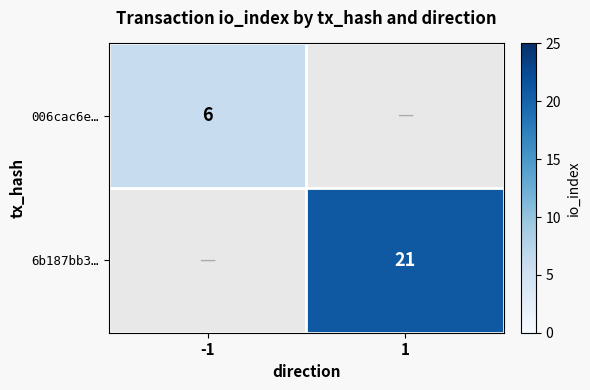

True or false: 006cac6e… has a value of 6 at -1.

True